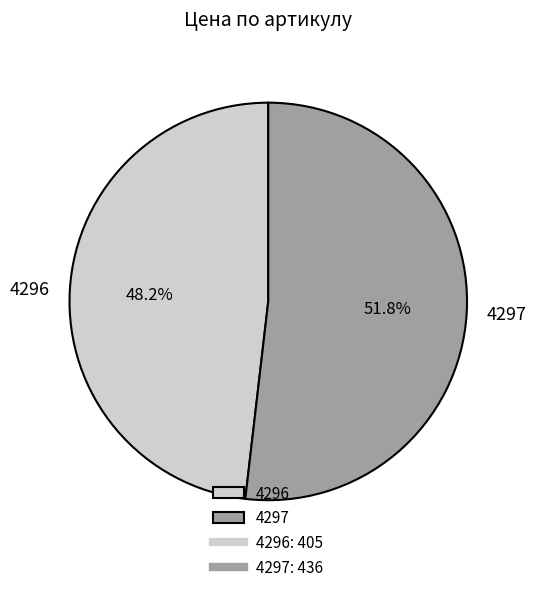

Approximately how many times larger is the value at 4296 compared to 4297?

0.9